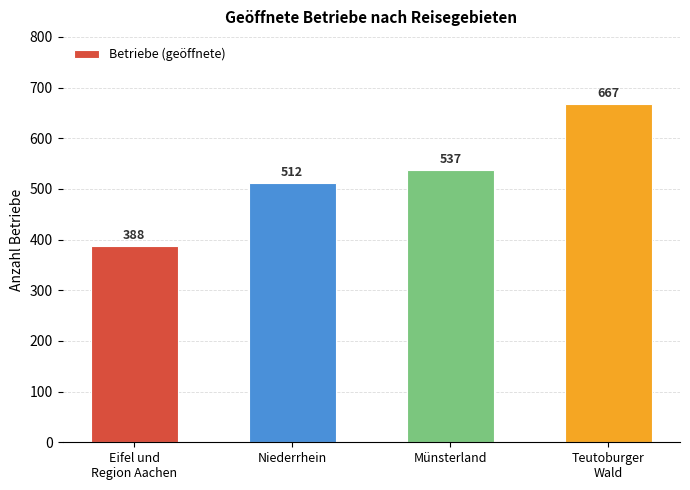

What is the change in value from Münsterland to Teutoburger
Wald?

+130